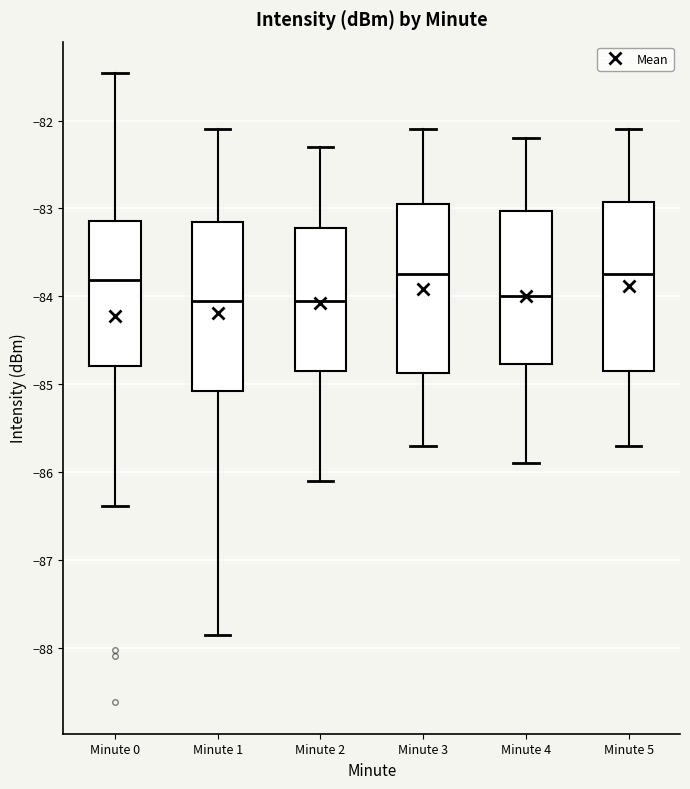

Reading left to right, transcribe this box plot: for each box, give where its median line is, the range the box spans, and where its two whiskers end, as read against the y-axis. The values are not printed on the chart, so give them approximately, as read against the axis.

Minute 0: median -83.8, box -84.8 to -83.1, whiskers -86.4 to -81.5
Minute 1: median -84.0, box -85.1 to -83.1, whiskers -87.9 to -82.1
Minute 2: median -84.0, box -84.8 to -83.2, whiskers -86.1 to -82.3
Minute 3: median -83.7, box -84.9 to -82.9, whiskers -85.7 to -82.1
Minute 4: median -84.0, box -84.8 to -83.0, whiskers -85.9 to -82.2
Minute 5: median -83.7, box -84.8 to -82.9, whiskers -85.7 to -82.1